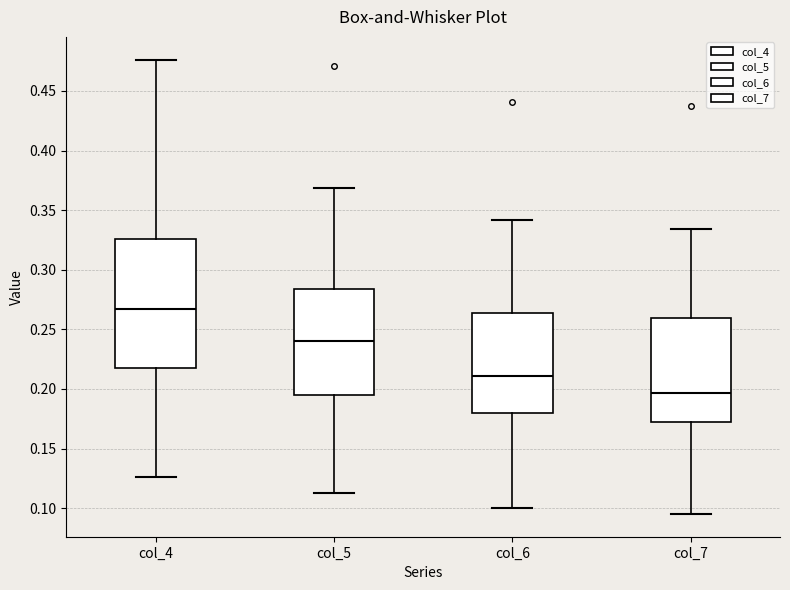

Which box's median line is the highest?

col_4